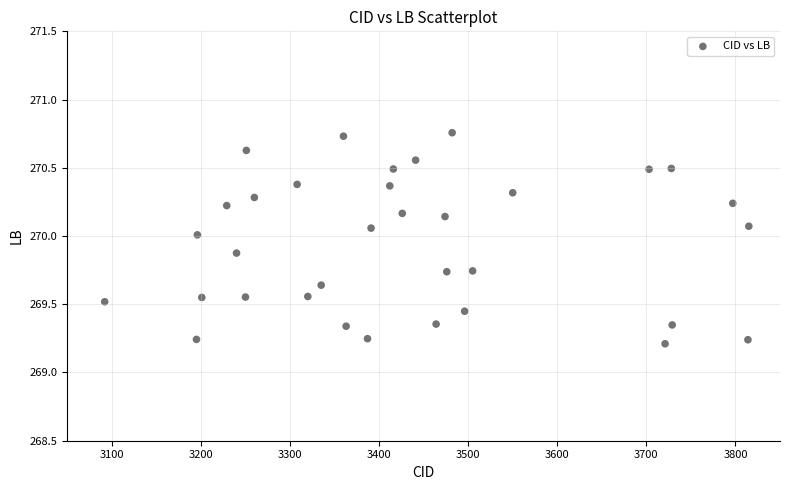

What is the range of Y values (max minus min)?

1.5